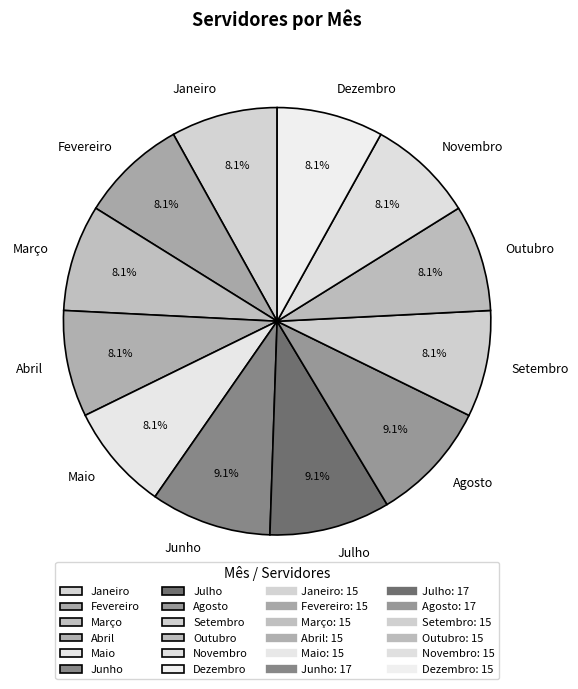

How much of the chart is everything except Dezembro?

91.9%